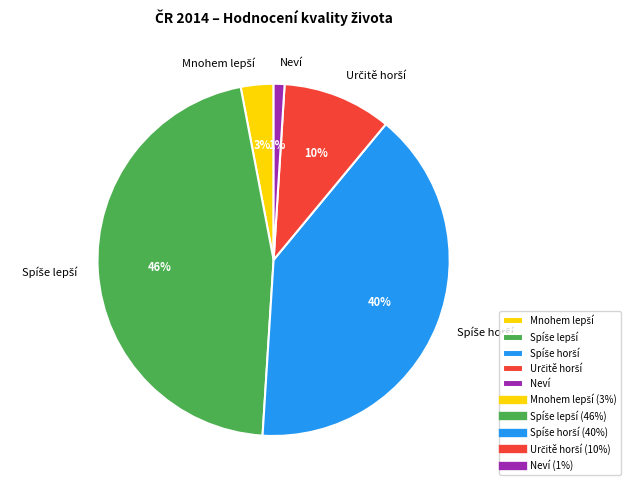

How many slices are in this pie chart?

5